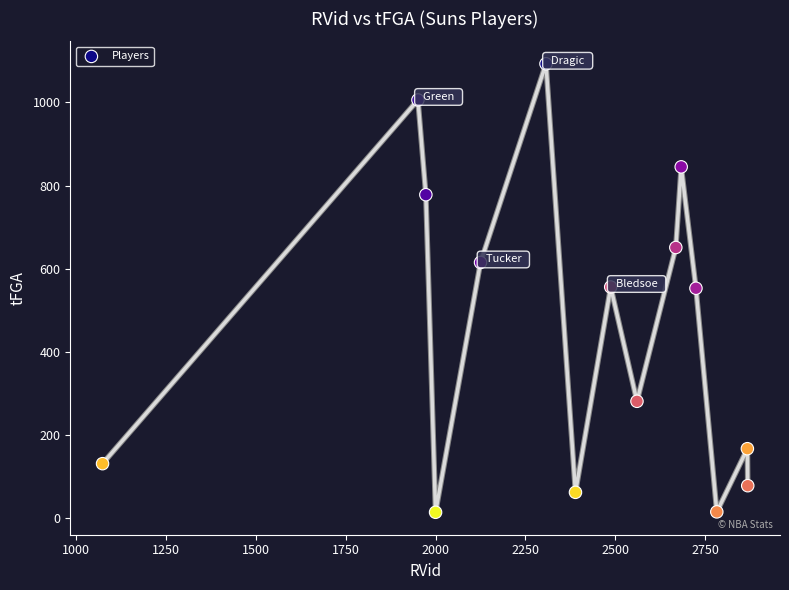

What is the range of X values (max minus min)?

1794